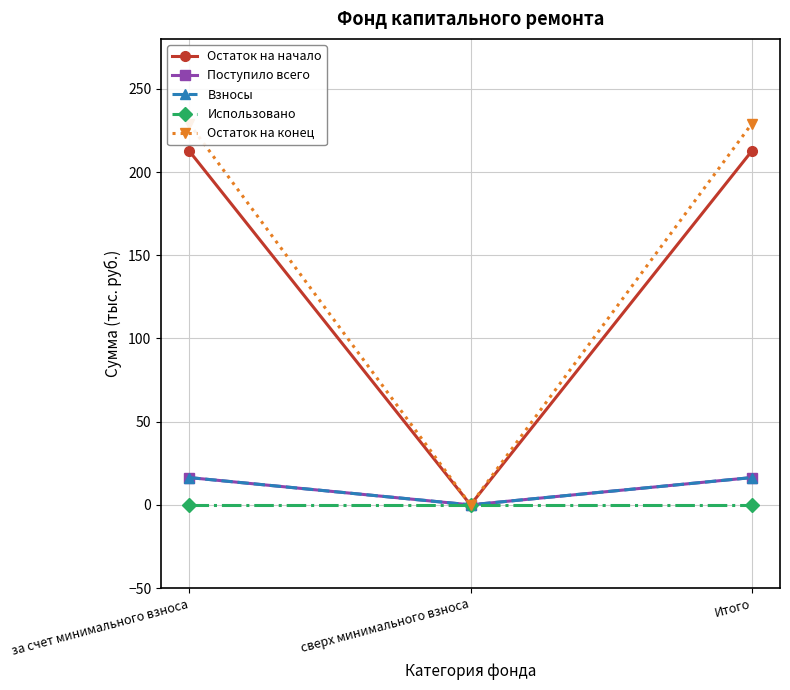

Does the chart have visible grid lines?

Yes